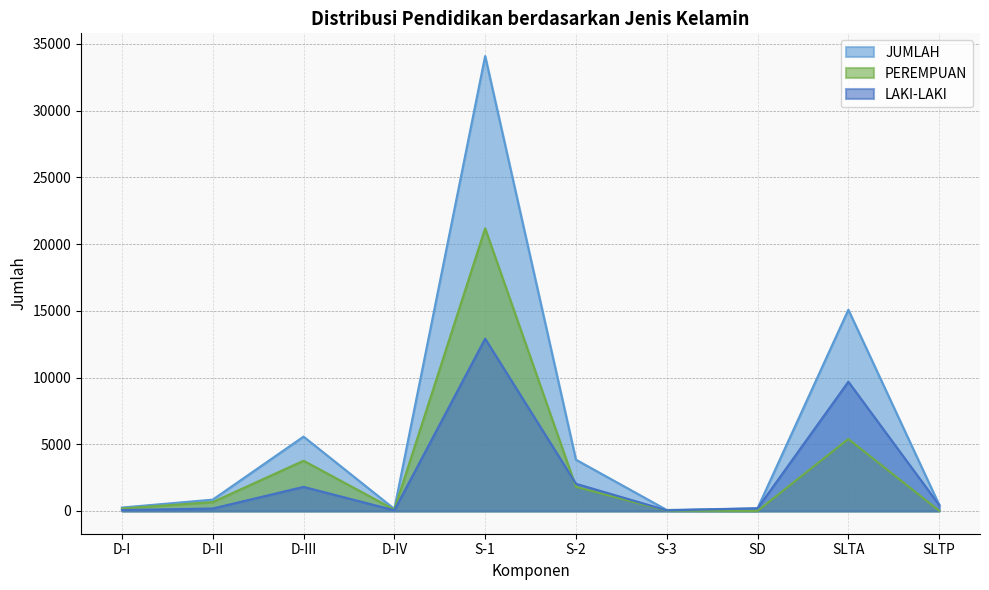

What is the difference between the maximum and minimum values in the JUMLAH series?

34018